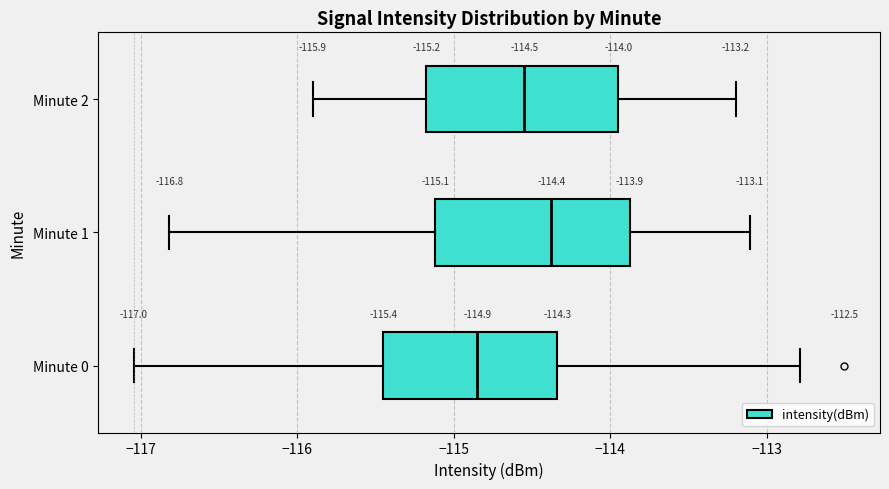

Which box has the furthest to the left median line?

Minute 0